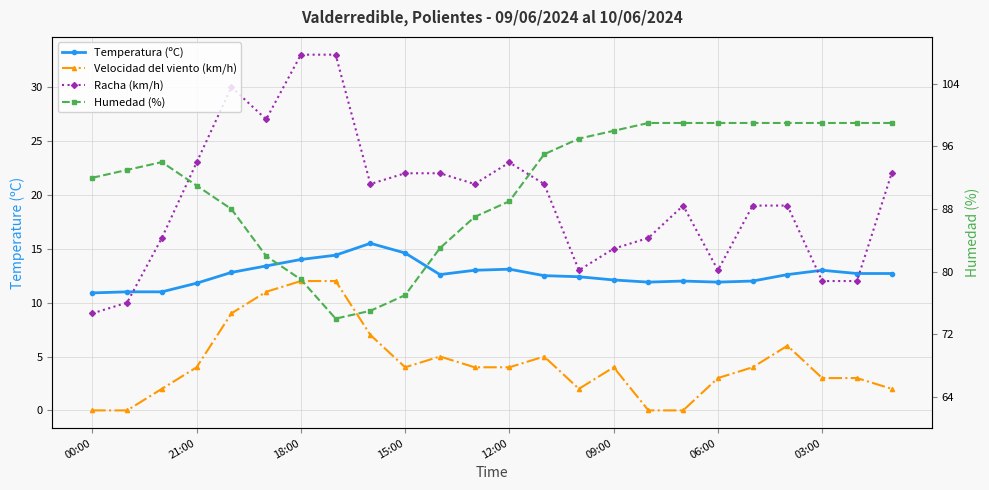

How many interior local valleys does the Velocidad del viento (km/h) series have?

2